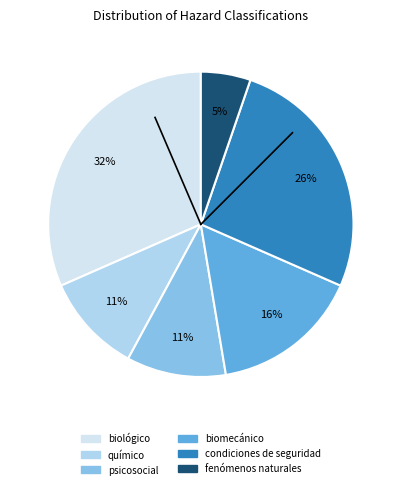

To the nearest percent, what percentage of the pie is químico?

11%